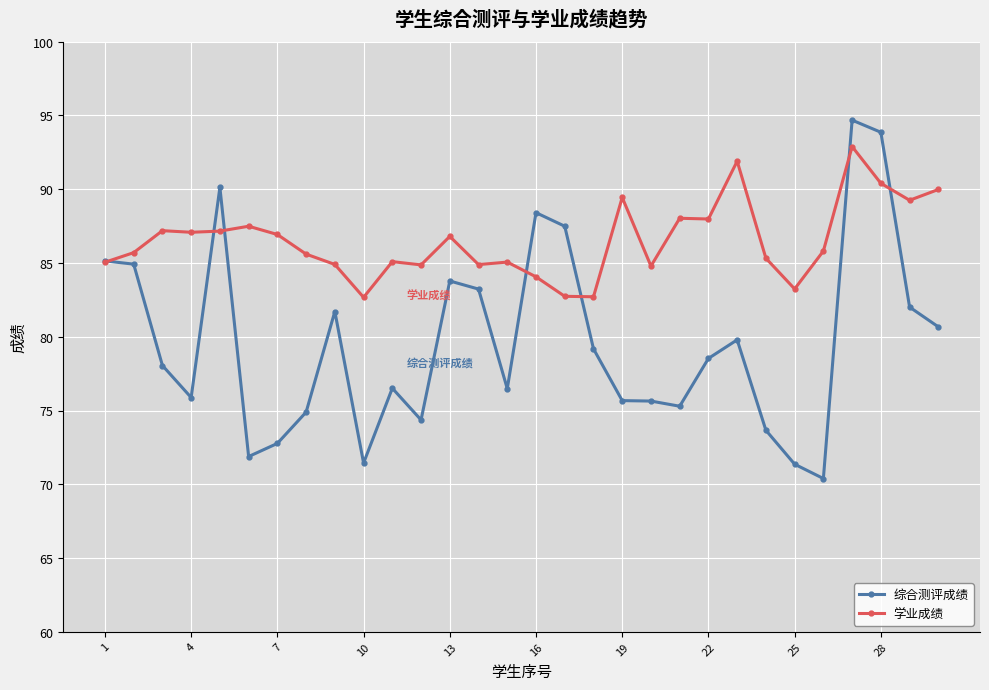

Is this an area chart (filled region under the line)?

No